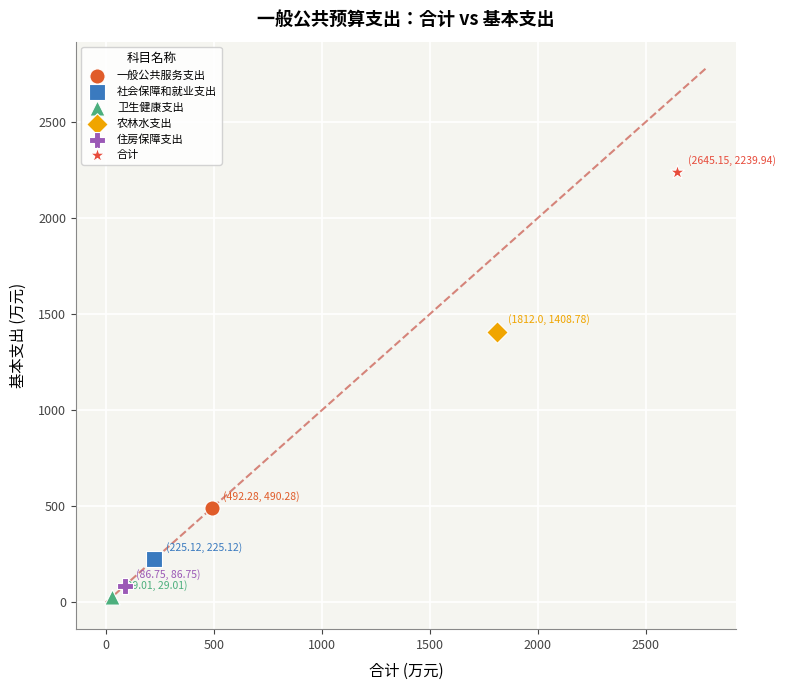

Which series contains the highest Y value?

合计